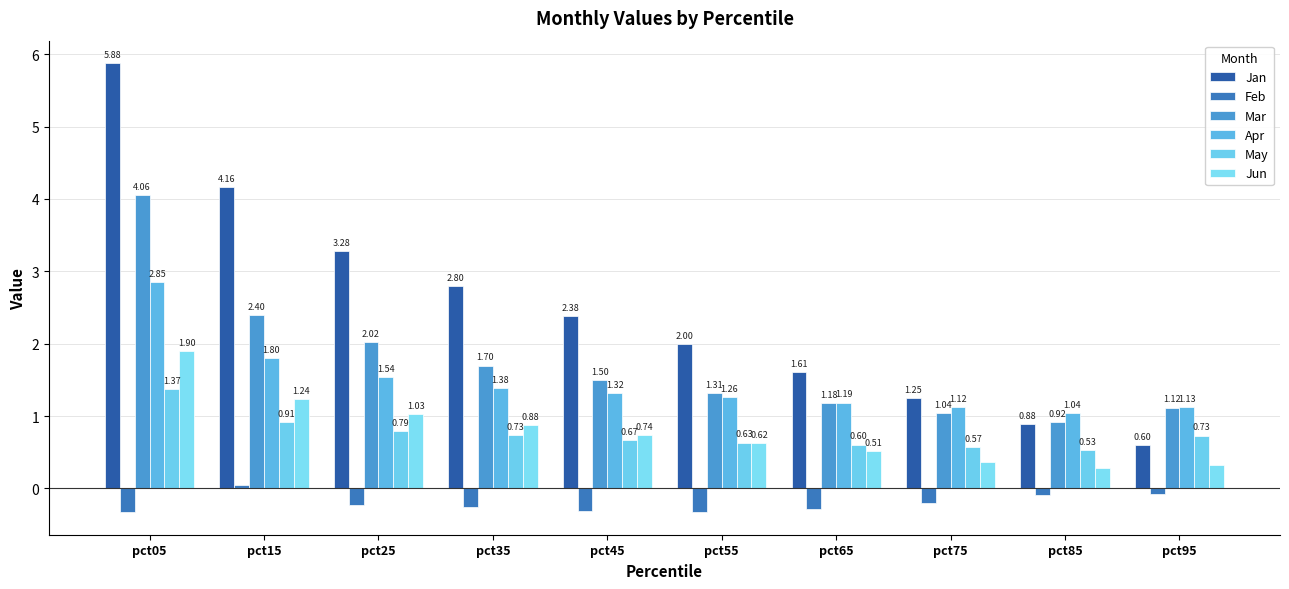

What is the total value across all series at pct85?

3.6